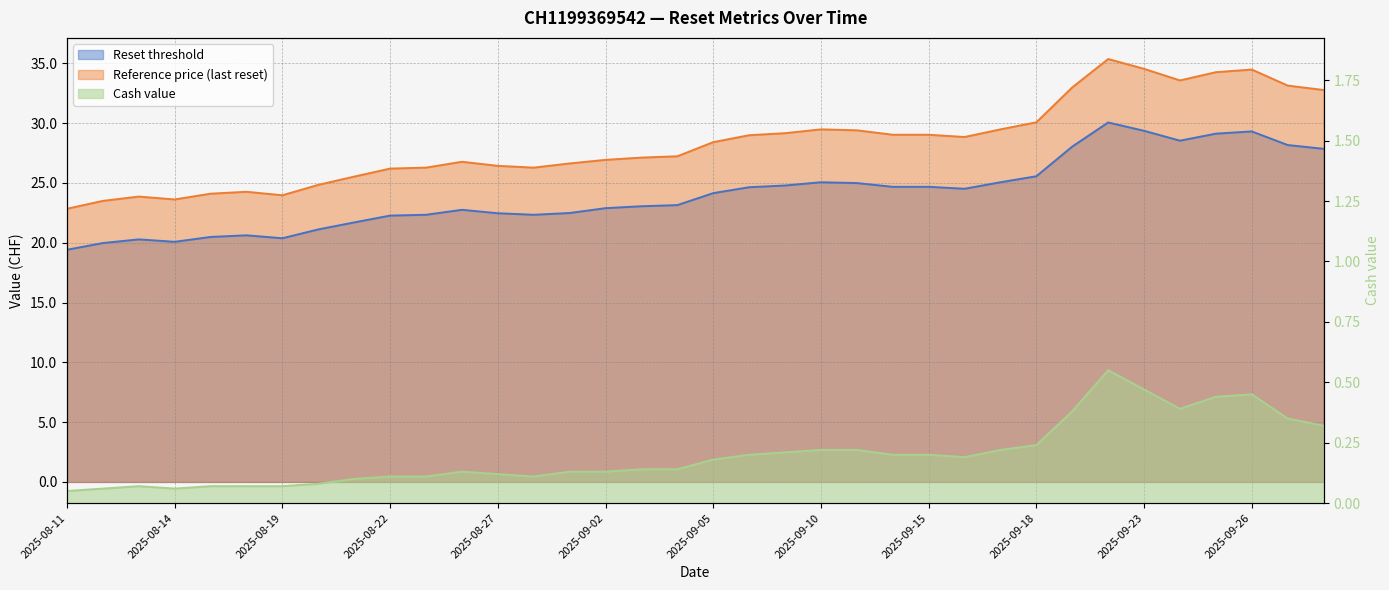

How many interior local valleys does the Cash value series have?

4